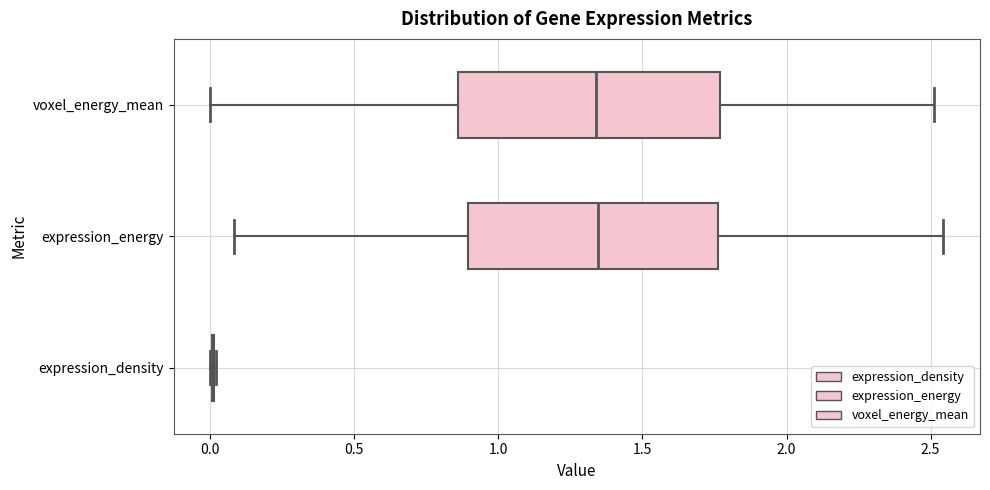

Reading bottom to top, read every box against the x-axis: the position of its median line, the range the box covers, and the ends of its whiskers. The values are not printed on the chart, so give them approximately, as read against the axis.

expression_density: box collapsed to a line at 0.00, whiskers 0.00 to 0.00
expression_energy: median 1.35, box 0.90 to 1.75, whiskers 0.10 to 2.55
voxel_energy_mean: median 1.35, box 0.85 to 1.75, whiskers 0.00 to 2.50